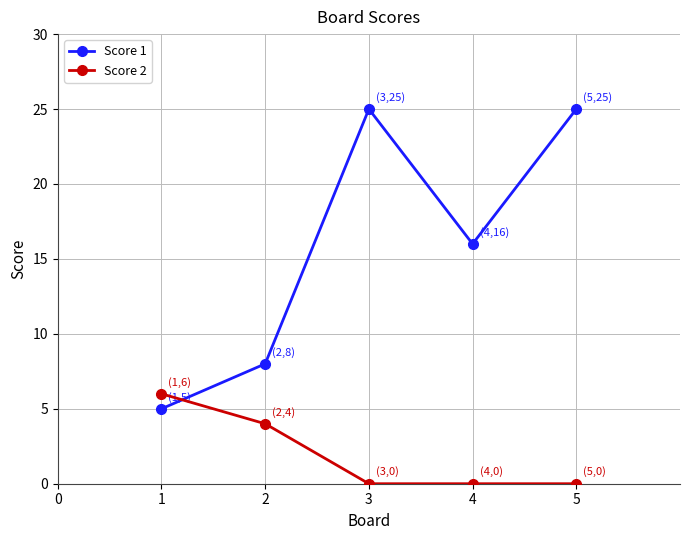

Reading right to left, extract all data points from this chart.

Score 1: 25	16	25	8	5
Score 2: 0	0	0	4	6